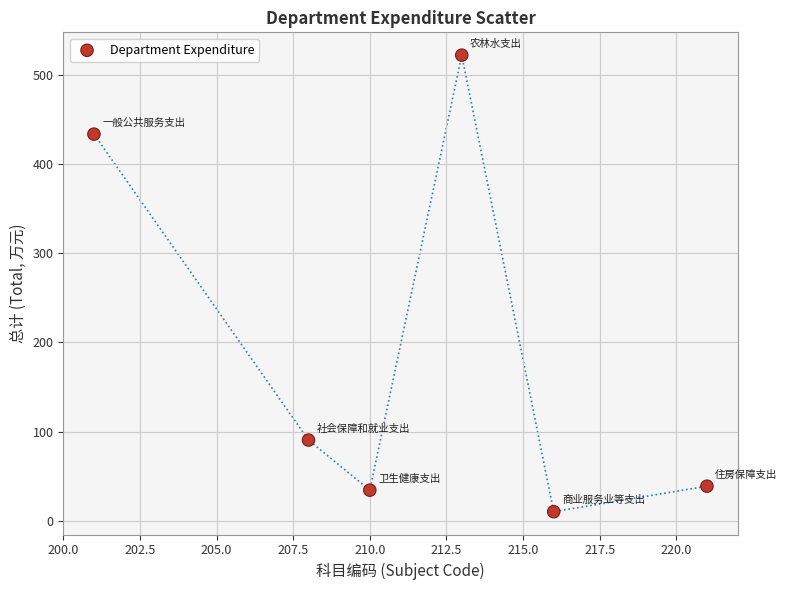

What Y value in the scatter plot is closest to 266?

433.8